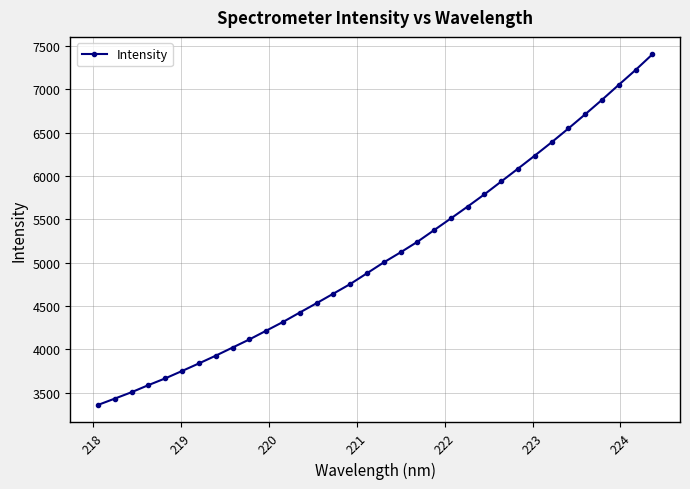

What is the difference between the maximum and second lowest values?

3972.6